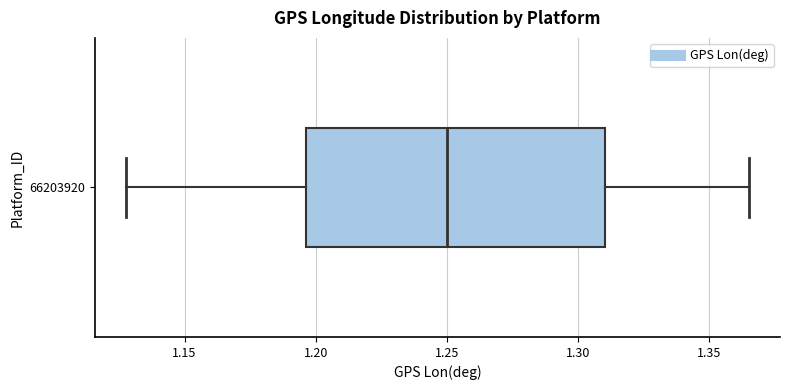

Where is the right edge of the box at y = 66203920 on the x-axis? The values are not printed on the chart, so give them approximately, as read against the axis.

1.310